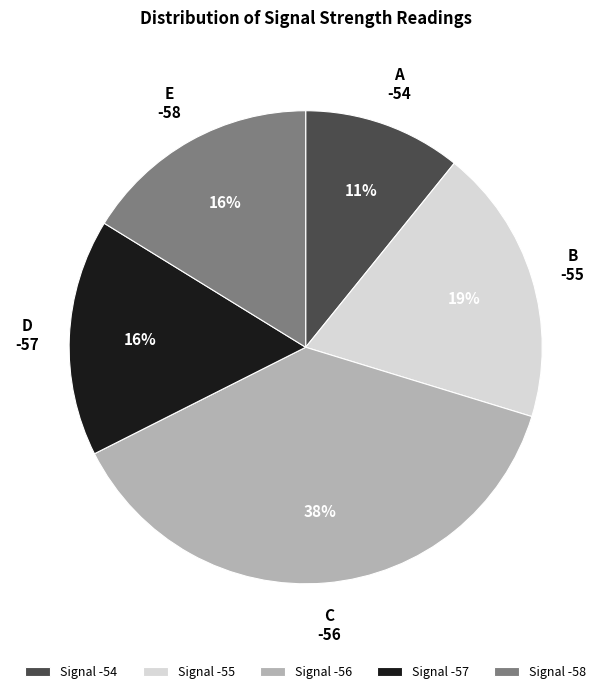

Is it true that Signal -54 is 11% of the pie?

True